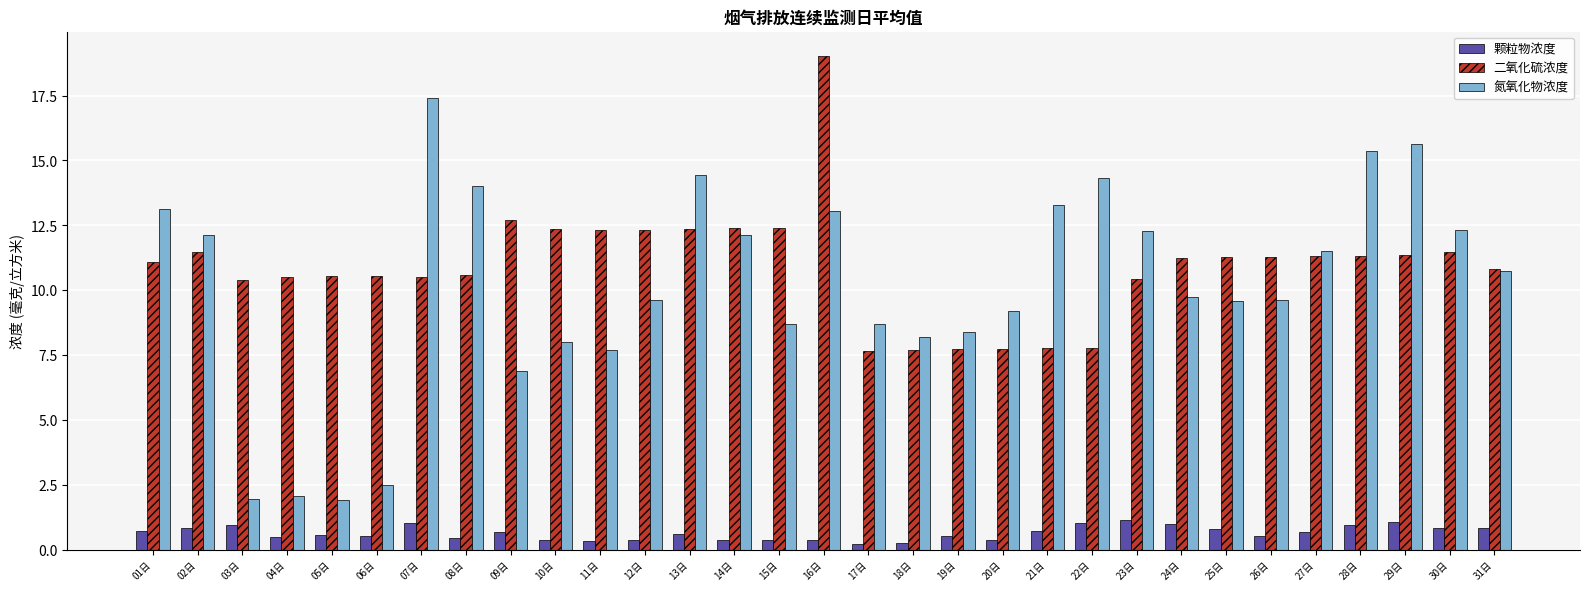

Which series has the largest total across all categories?

二氧化硫浓度